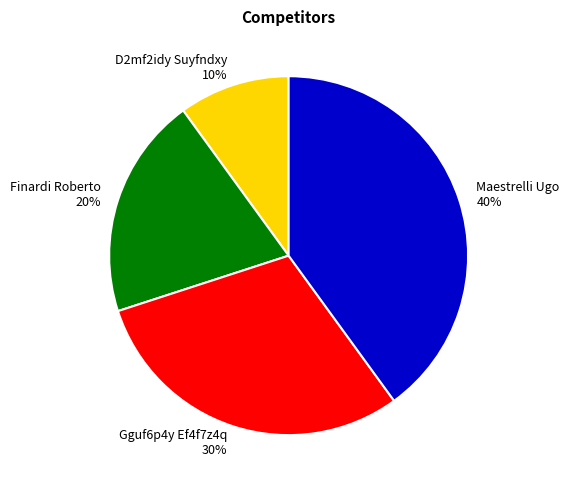

Which has a higher value, Maestrelli Ugo or Gguf6p4y Ef4f7z4q?

Maestrelli Ugo